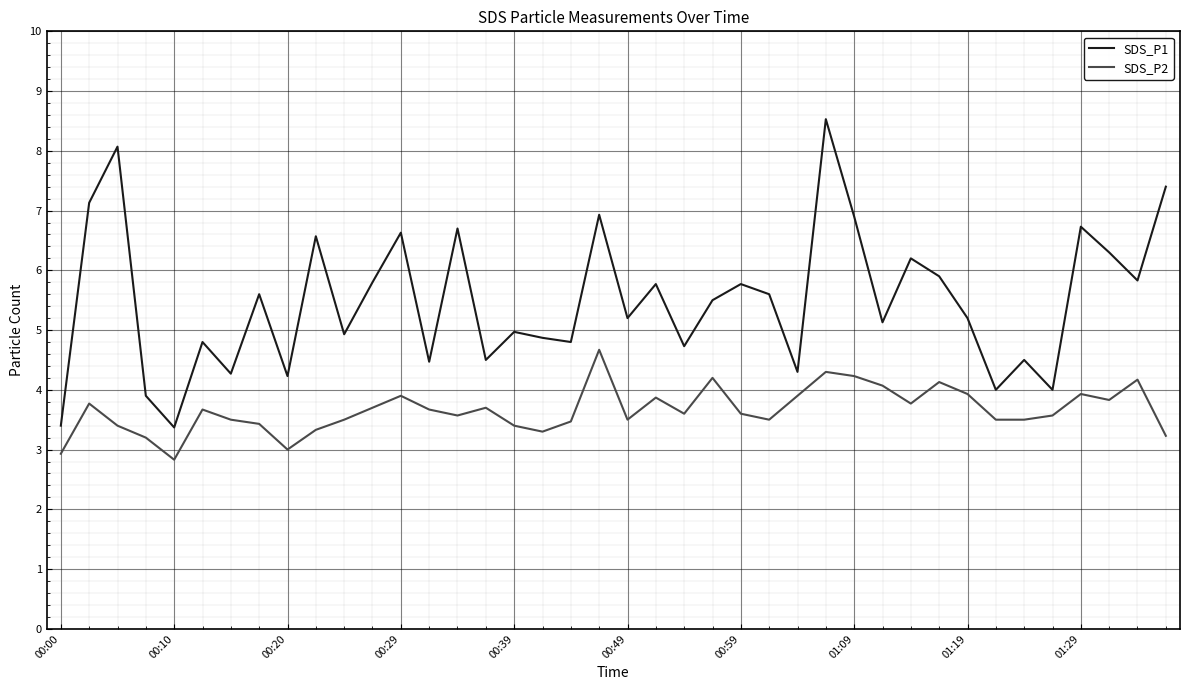

True or false: SDS_P1 and SDS_P2 intersect in this chart.

False